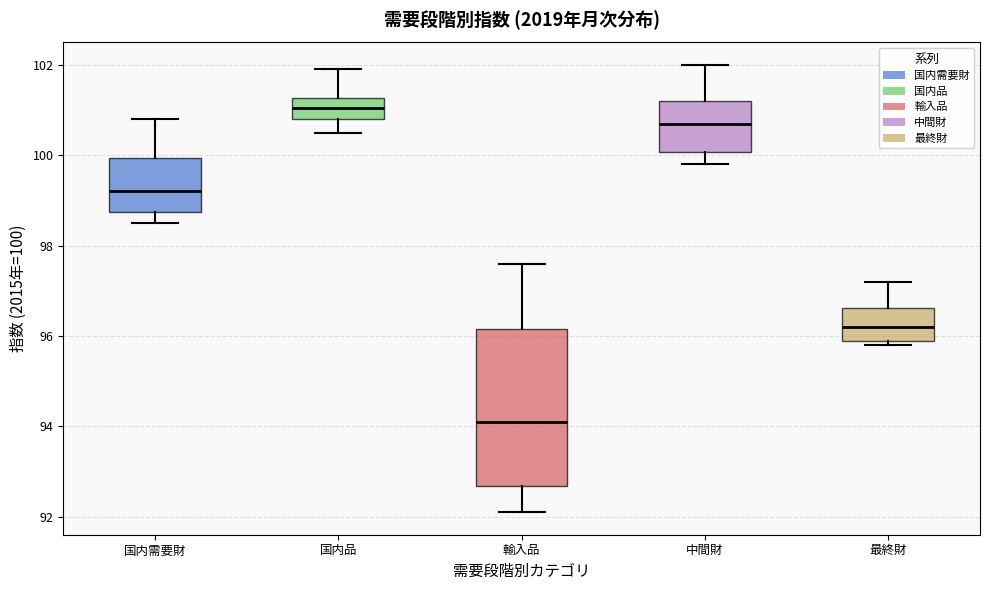

Which box is the tallest, from its lower edge to its upper edge?

輸入品